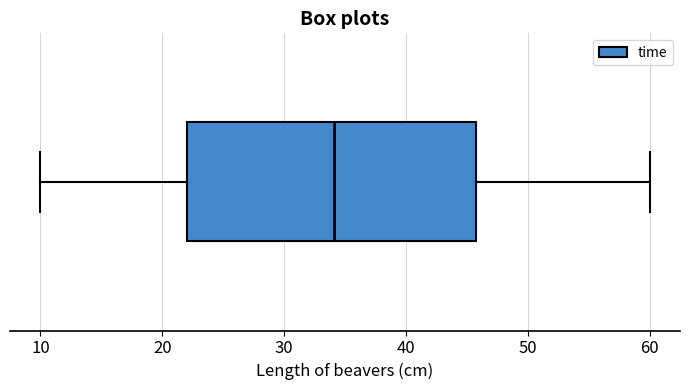

Transcribe this box plot: give where the median line is, the range the box spans, and where the two whiskers end, as read against the x-axis. The values are not printed on the chart, so give them approximately, as read against the axis.

median 34, box 22 to 46, whiskers 10 to 60